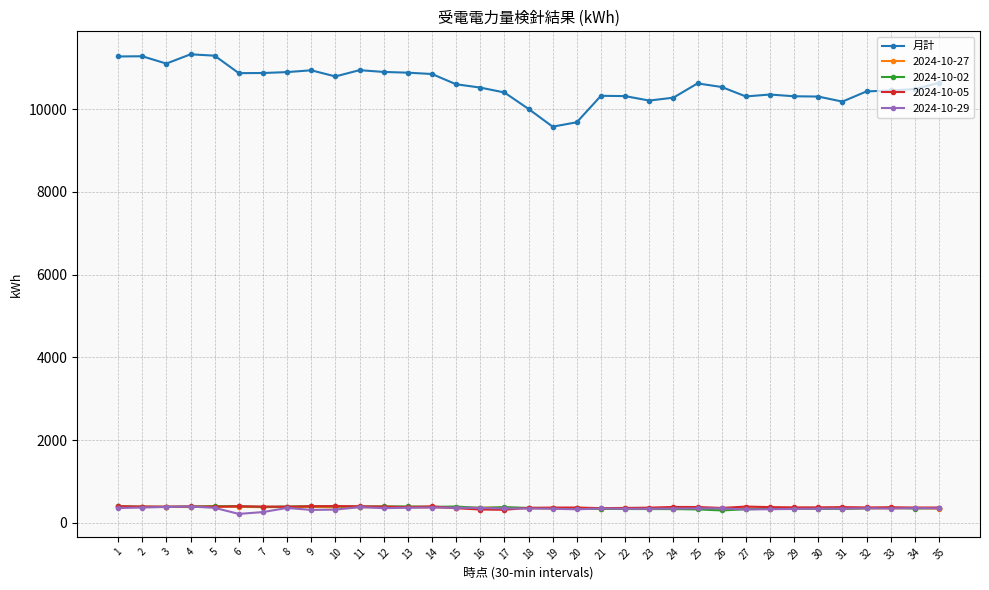

How many lines are shown in the chart?

5